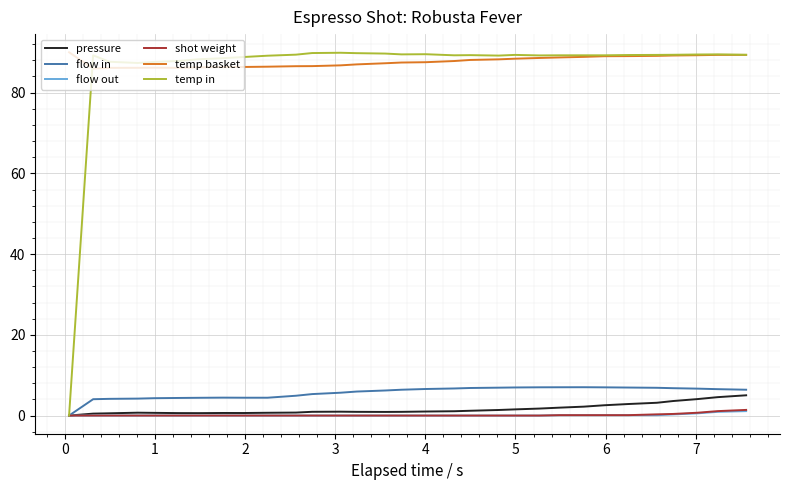

What is the maximum value shown in the chart?

90.0